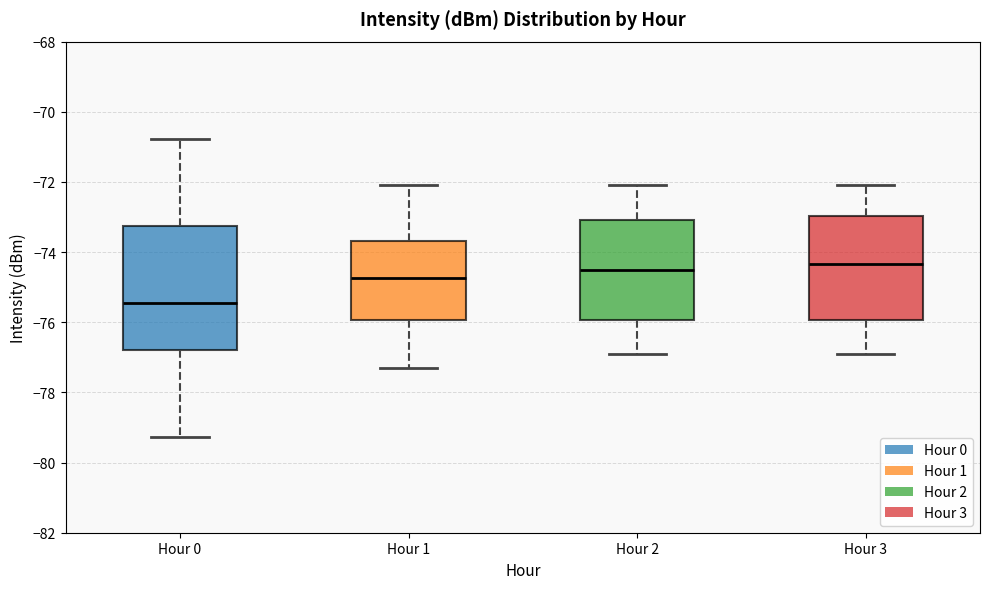

Reading left to right, transcribe this box plot: for each box, give where its median line is, the range the box spans, and where its two whiskers end, as read against the y-axis. The values are not printed on the chart, so give them approximately, as read against the axis.

Hour 0: median -75.4, box -76.8 to -73.2, whiskers -79.2 to -70.8
Hour 1: median -74.8, box -76.0 to -73.6, whiskers -77.2 to -72.0
Hour 2: median -74.4, box -76.0 to -73.0, whiskers -76.8 to -72.0
Hour 3: median -74.4, box -76.0 to -73.0, whiskers -76.8 to -72.0